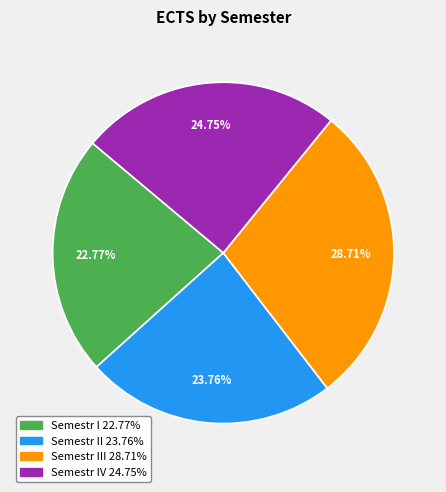

Is there a majority slice in this chart?

No